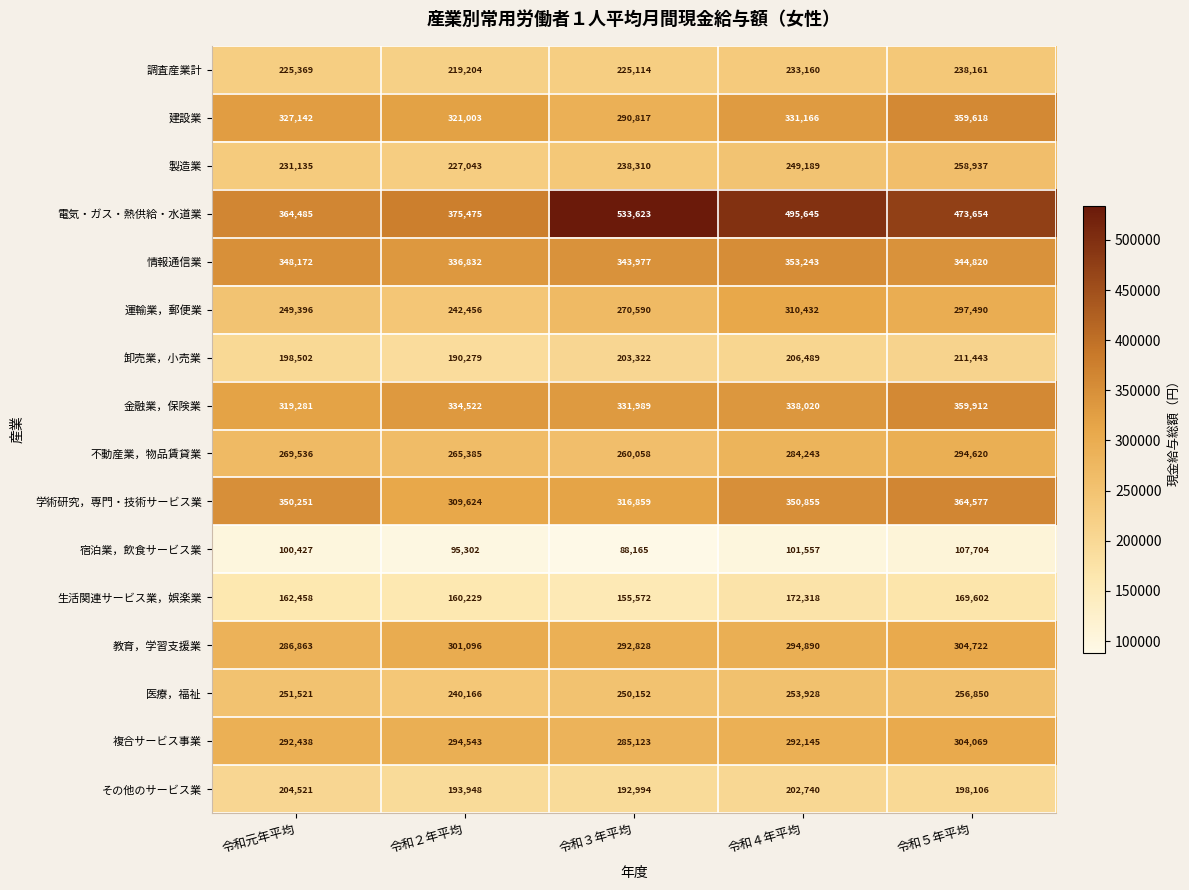

At which label is 建設業 closest to 325217?

令和元年平均